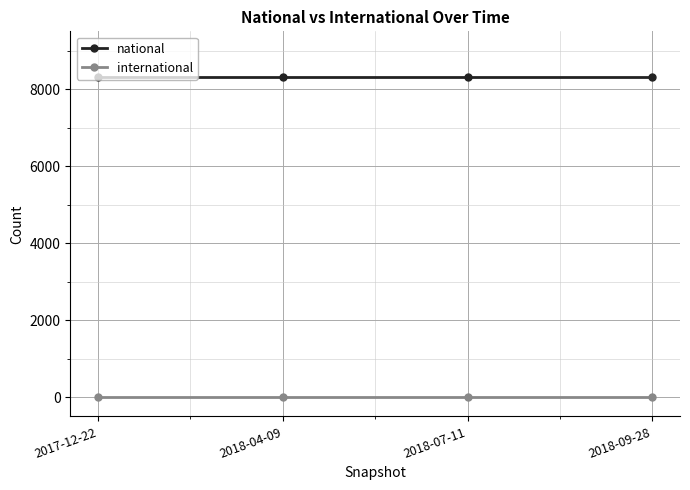

True or false: national and international cross at least once.

False